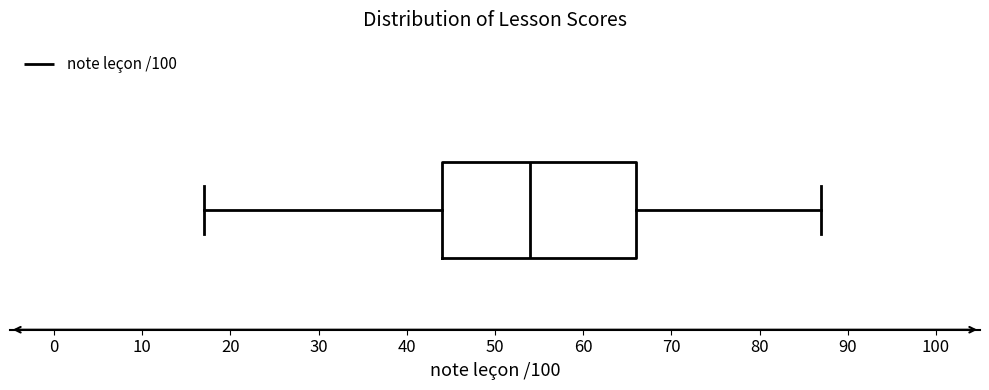

Read this box plot against the x-axis: the position of the median line, the range covered by the box, and the ends of both whiskers. The values are not printed on the chart, so give them approximately, as read against the axis.

median 54, box 44 to 66, whiskers 17 to 87